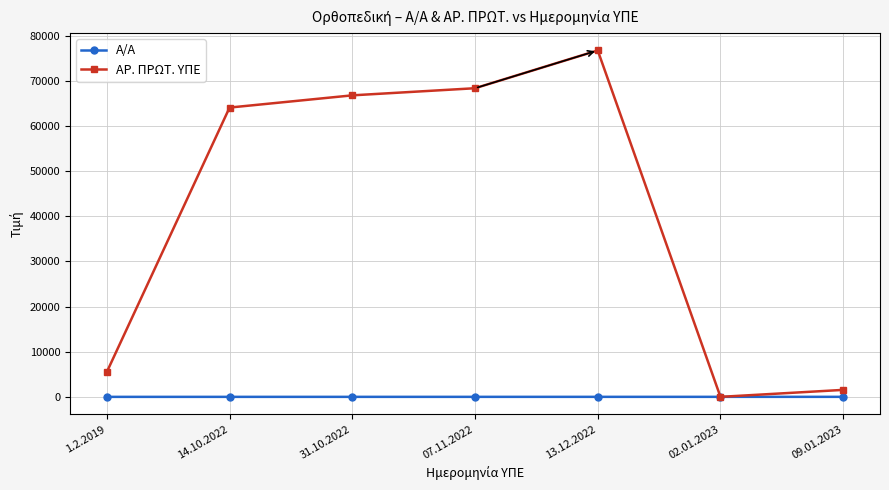

What are all the series names shown in the legend?

Α/Α, ΑΡ. ΠΡΩΤ. ΥΠΕ